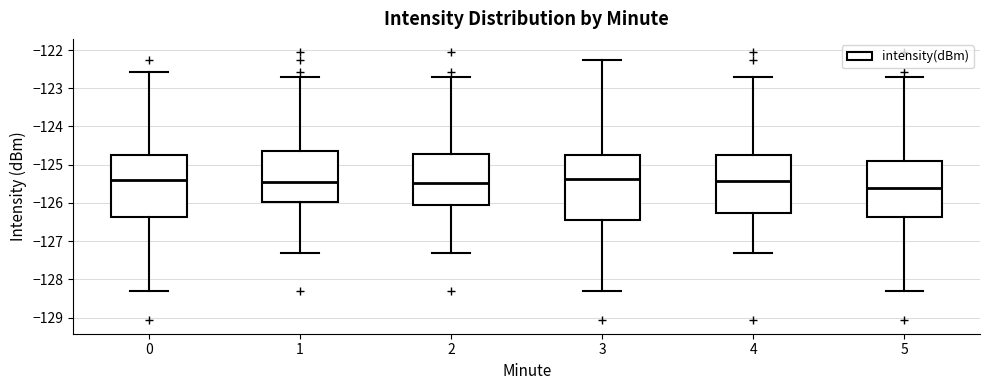

Reading left to right, read every box against the y-axis: the position of its median line, the range the box covers, and the ends of its whiskers. The values are not printed on the chart, so give them approximately, as read against the axis.

0: median -125.4, box -126.4 to -124.7, whiskers -128.3 to -122.6
1: median -125.4, box -126.0 to -124.7, whiskers -127.3 to -122.7
2: median -125.5, box -126.1 to -124.7, whiskers -127.3 to -122.7
3: median -125.4, box -126.5 to -124.7, whiskers -128.3 to -122.3
4: median -125.4, box -126.3 to -124.7, whiskers -127.3 to -122.7
5: median -125.6, box -126.4 to -124.9, whiskers -128.3 to -122.7